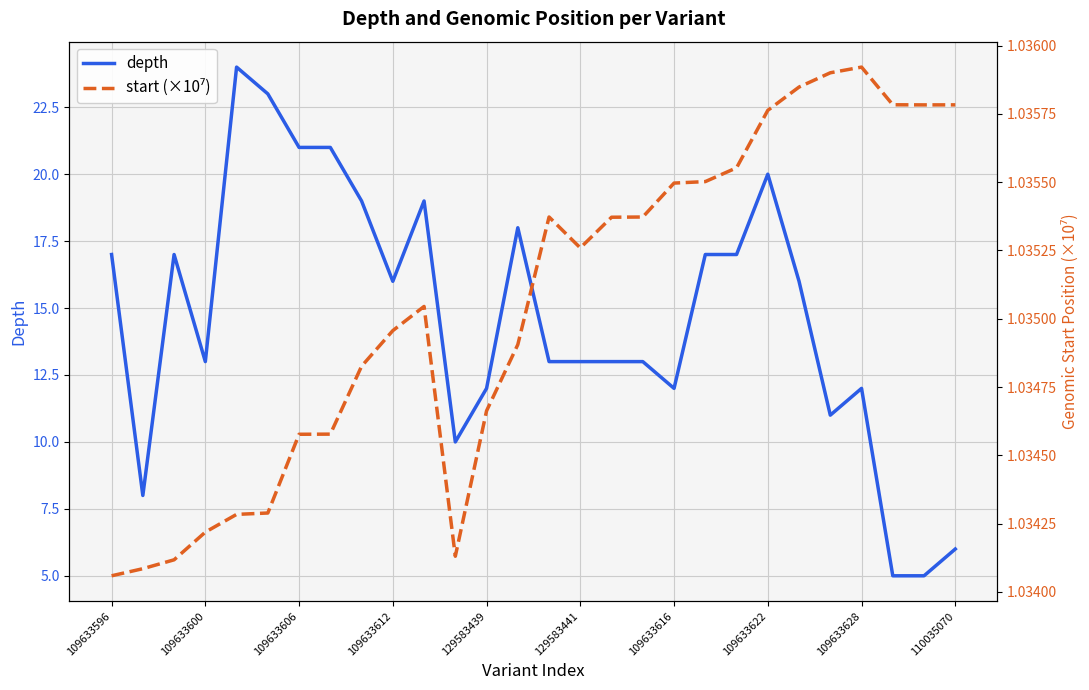

The value of depth at 109633612 is 16. True or false?

True